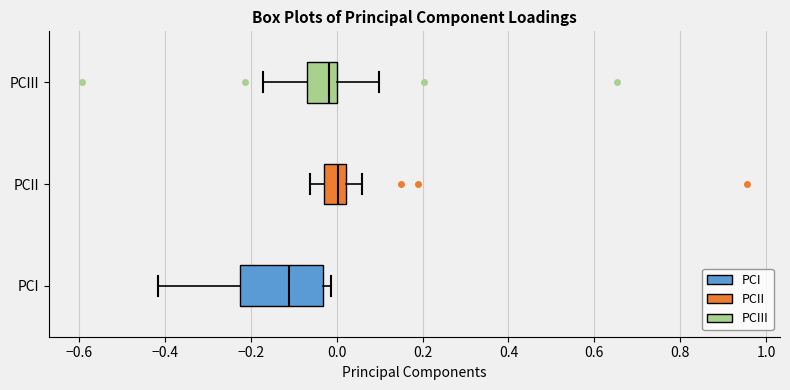

Reading bottom to top, transcribe this box plot: for each box, give where its median line is, the range the box spans, and where its two whiskers end, as read against the x-axis. The values are not printed on the chart, so give them approximately, as read against the axis.

PCI: median -0.10, box -0.22 to -0.04, whiskers -0.42 to -0.02
PCII: median 0.00, box -0.04 to 0.02, whiskers -0.06 to 0.06
PCIII: median -0.02, box -0.06 to 0.00, whiskers -0.18 to 0.10